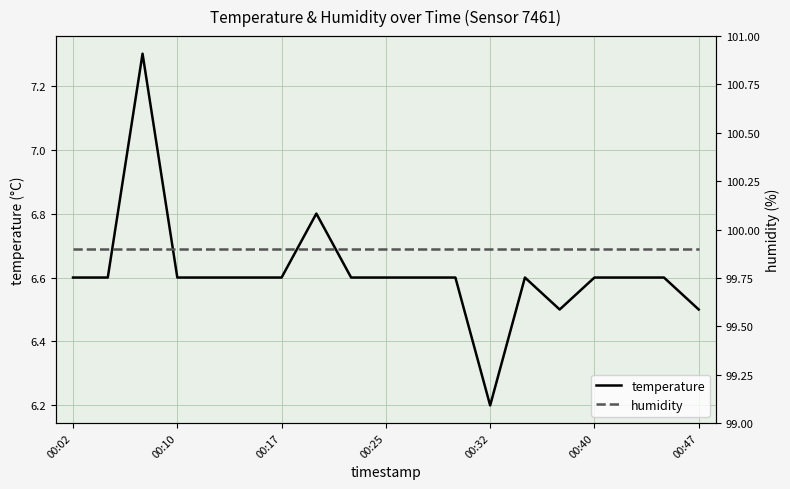

The value of temperature at 00:40 is 4.1. True or false?

False